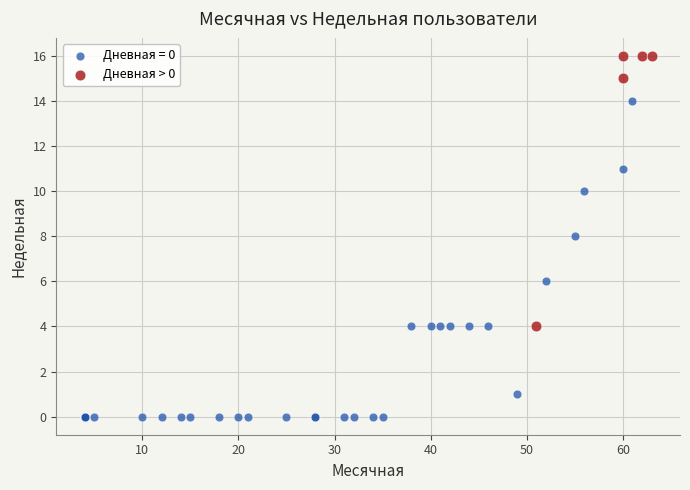

Which series has the largest Y range (max minus min)?

Дневная = 0